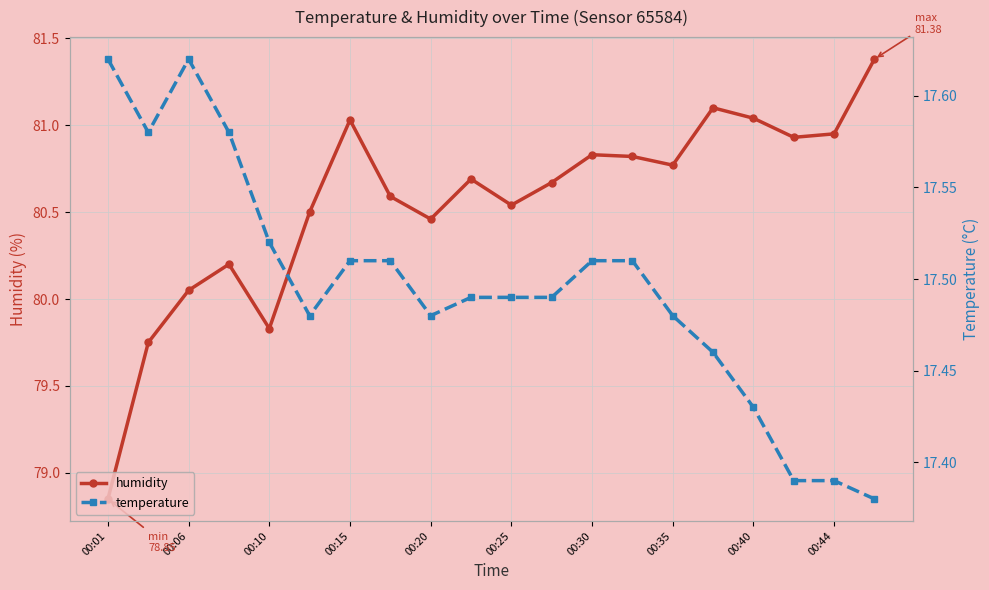

How many interior local valleys does the humidity series have?

5